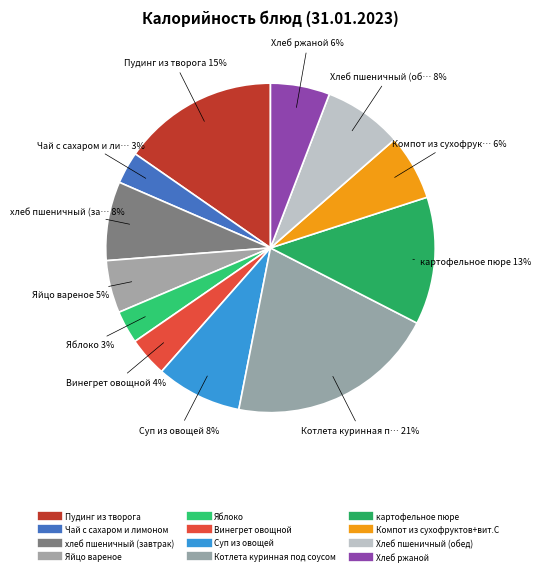

How many slices are in this pie chart?

12